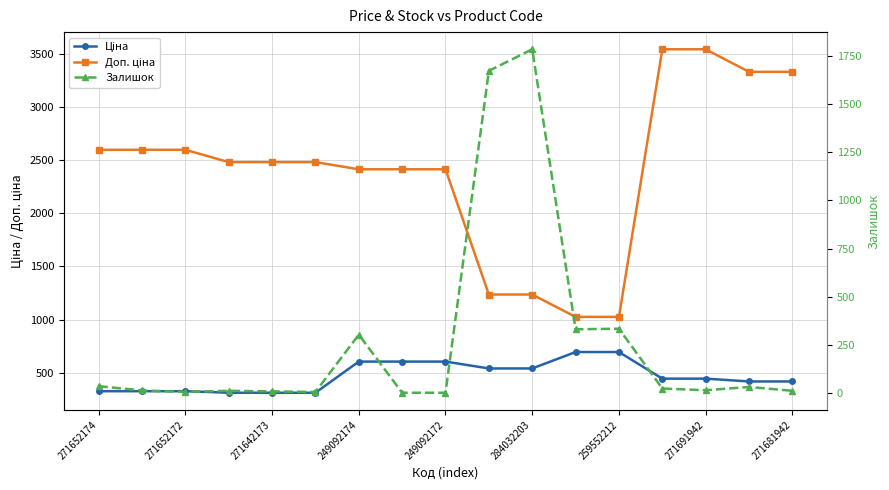

At which category is the sum across all series the highest?

13